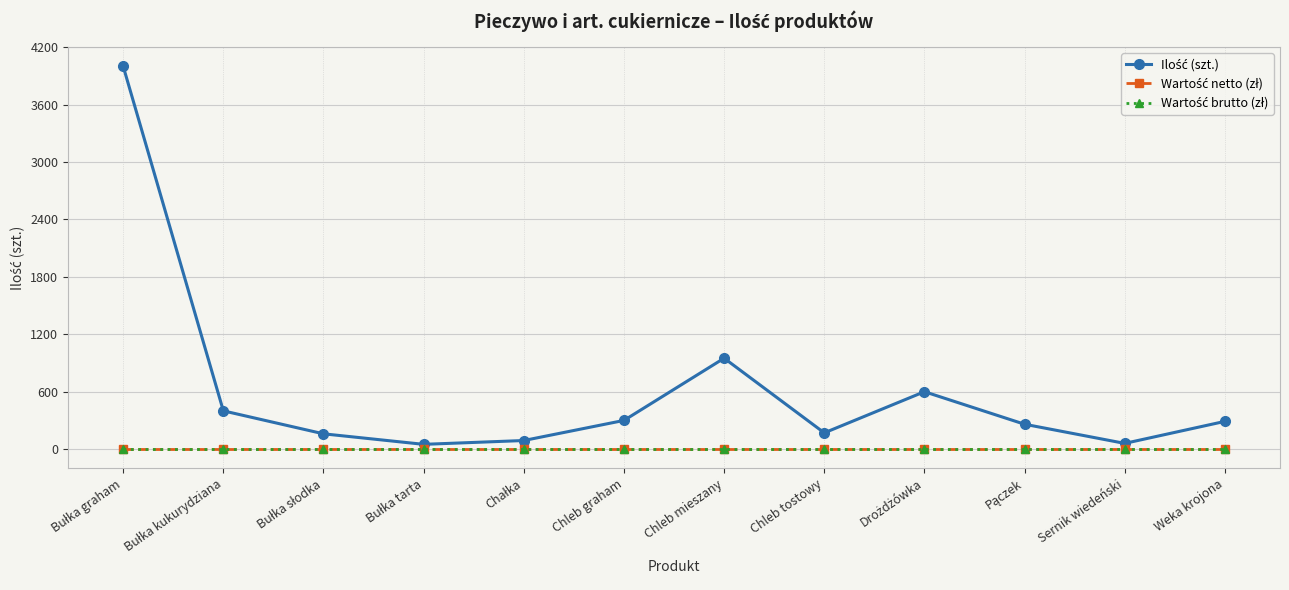

Is this an area chart (filled region under the line)?

No